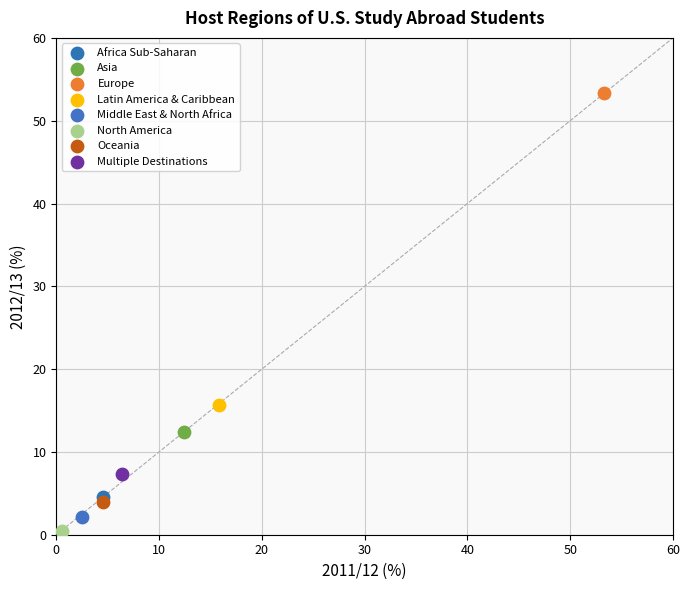

Which series reaches the maximum Y coordinate?

Europe